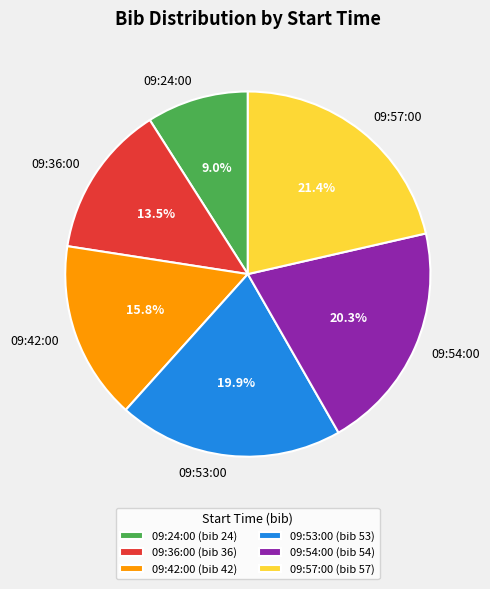

How many segments does this pie chart have?

6